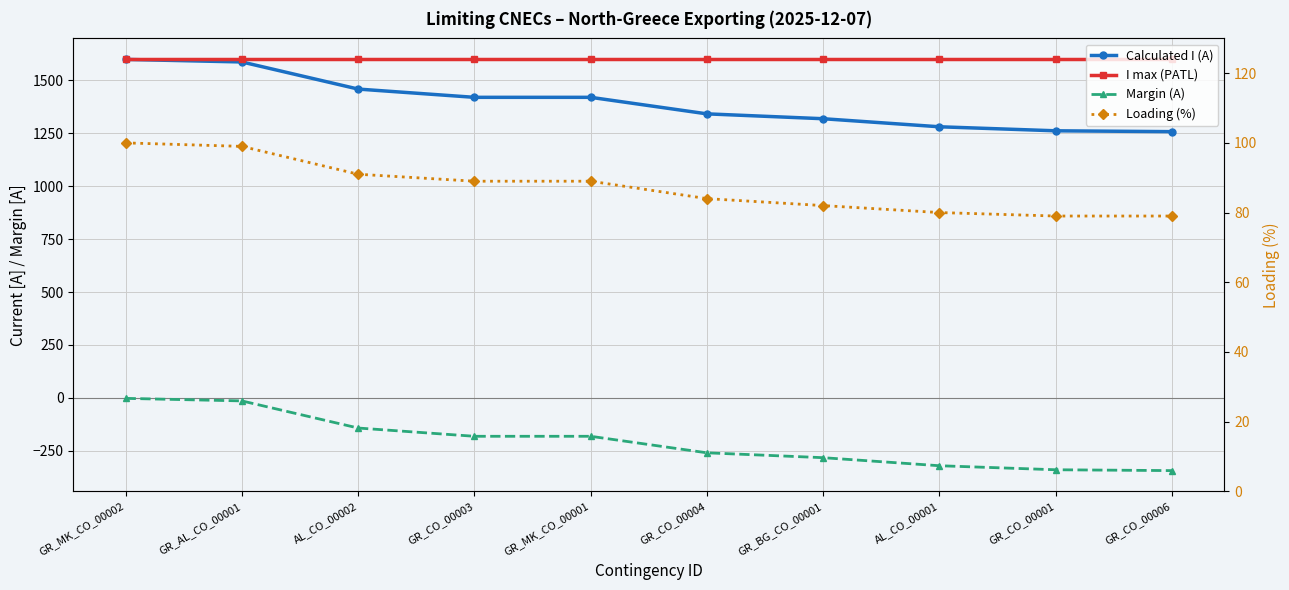

Which has a higher value, GR_MK_CO_00001 or GR_CO_00004?

GR_MK_CO_00001